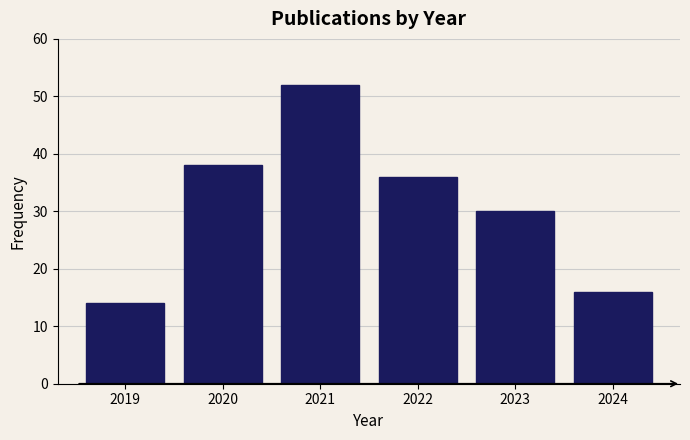

Reading right to left, transcribe all the data shown in this chart.

2024=16	2023=30	2022=36	2021=52	2020=38	2019=14